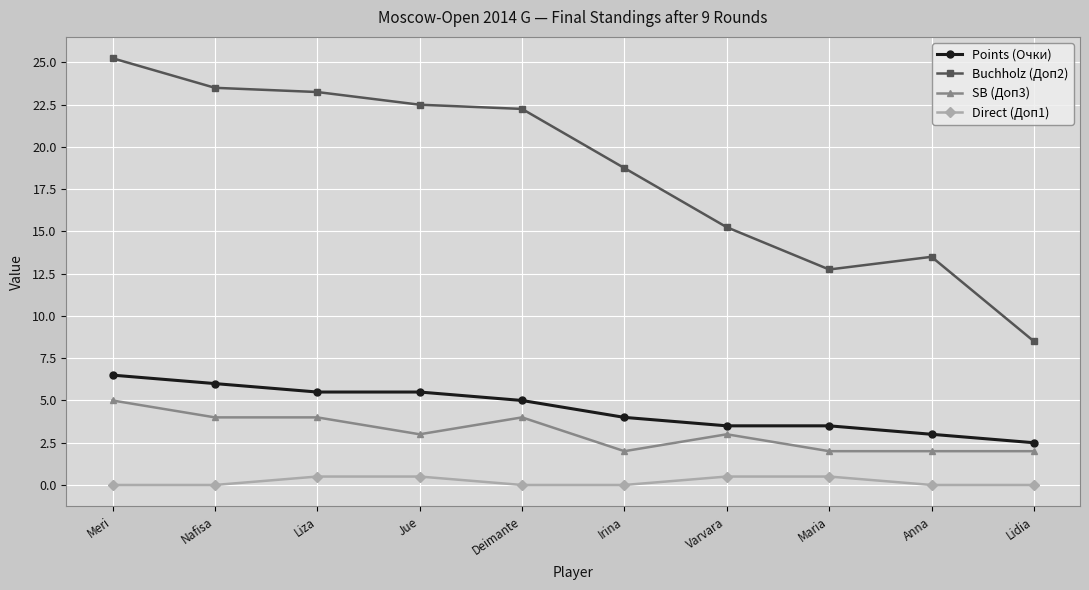

How many interior local peaks does the Buchholz (Доп2) series have?

1